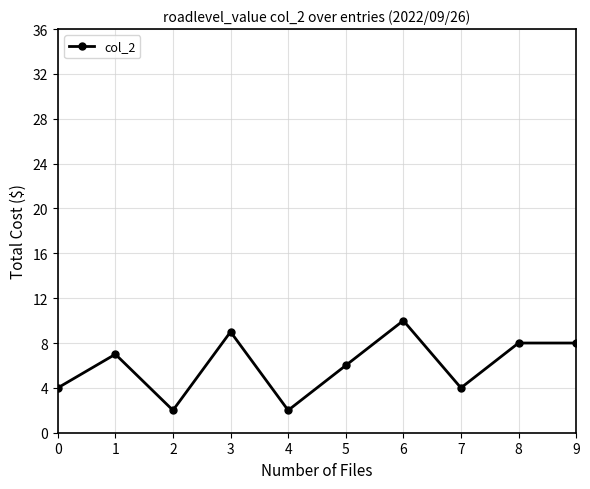

What is the change in value from 2 to 3?

+7